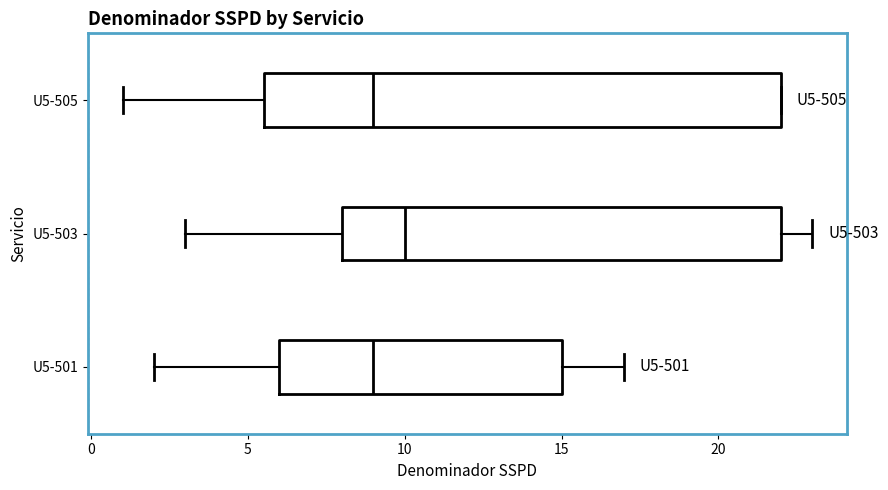

Reading bottom to top, transcribe this box plot: for each box, give where its median line is, the range the box spans, and where its two whiskers end, as read against the x-axis. The values are not printed on the chart, so give them approximately, as read against the axis.

U5-501: median 9.0, box 6.0 to 15.0, whiskers 2.0 to 17.0
U5-503: median 10.0, box 8.0 to 22.0, whiskers 3.0 to 23.0
U5-505: median 9.0, box 5.5 to 22.0, whiskers 1.0 to 22.0